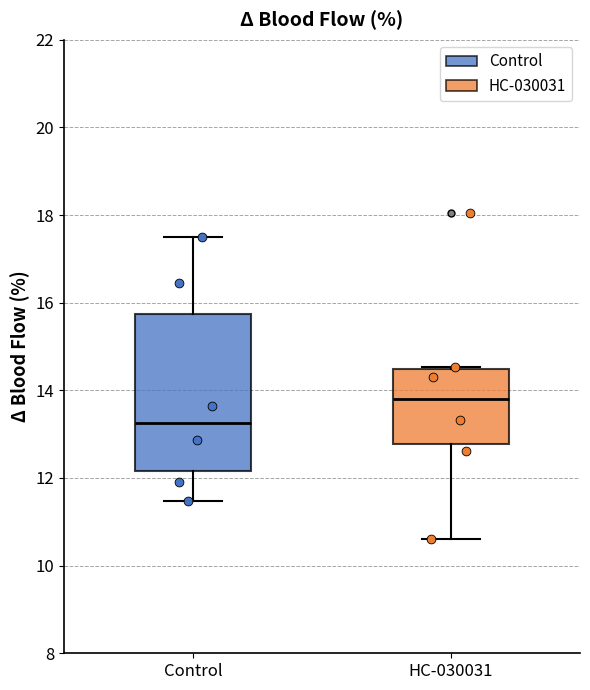

Reading left to right, read every box against the y-axis: the position of its median line, the range the box covers, and the ends of its whiskers. The values are not printed on the chart, so give them approximately, as read against the axis.

Control: median 13.2, box 12.2 to 15.8, whiskers 11.4 to 17.4
HC-030031: median 13.8, box 12.8 to 14.4, whiskers 10.6 to 14.6